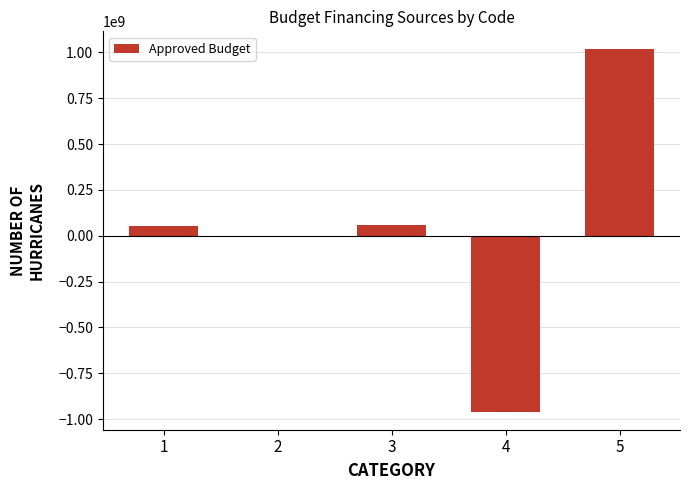

What is the greatest value displayed?

1015975831.8